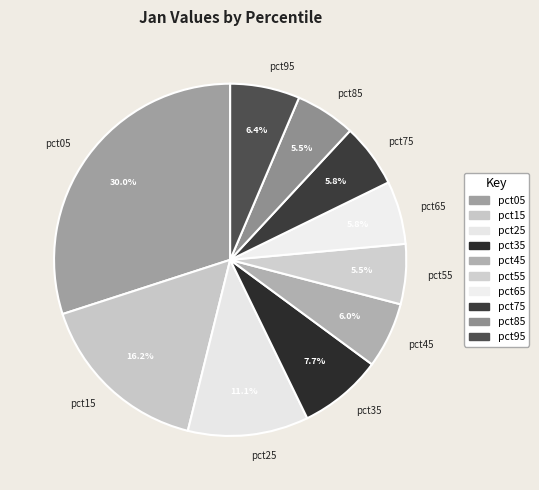

To the nearest percent, what percentage of the pie is pct15?

16%